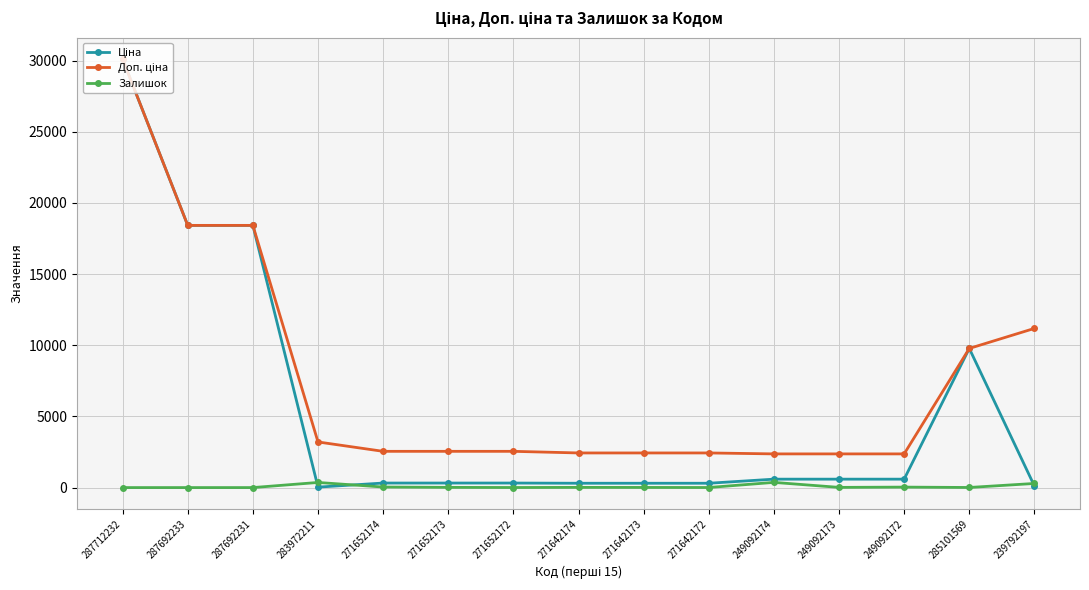

At which category is the sum across all series the highest?

287712232